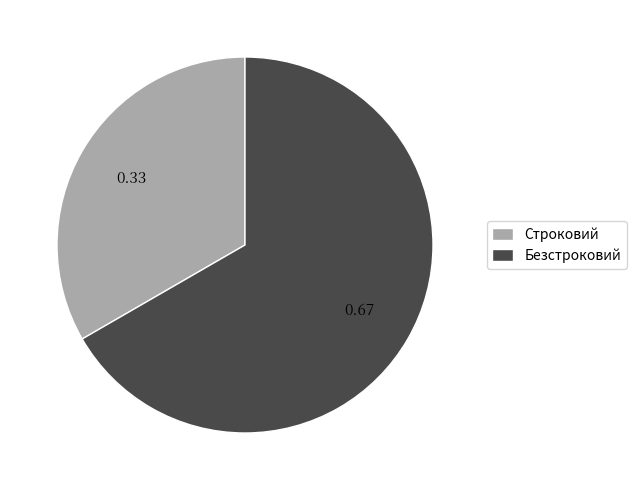

Which slice is the smallest?

Строковий